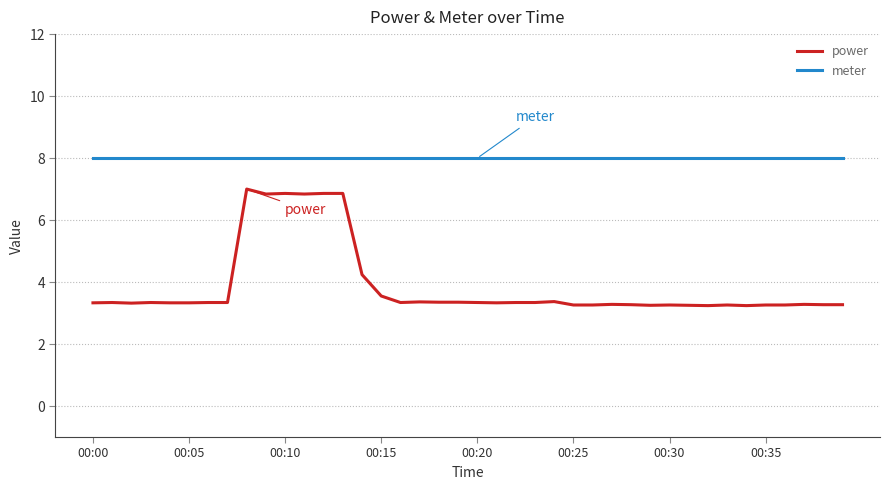

What is the smallest value displayed?

3.2